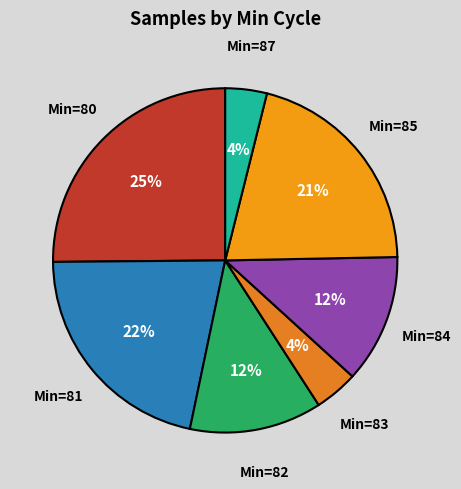

How many slices are in this pie chart?

7